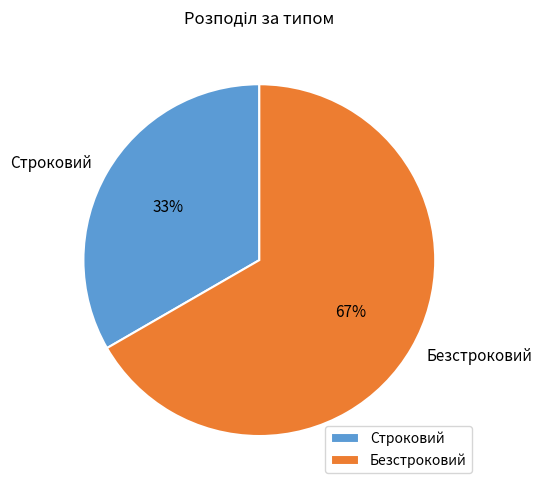

The Безстроковий slice represents 67% of the pie. True or false?

True